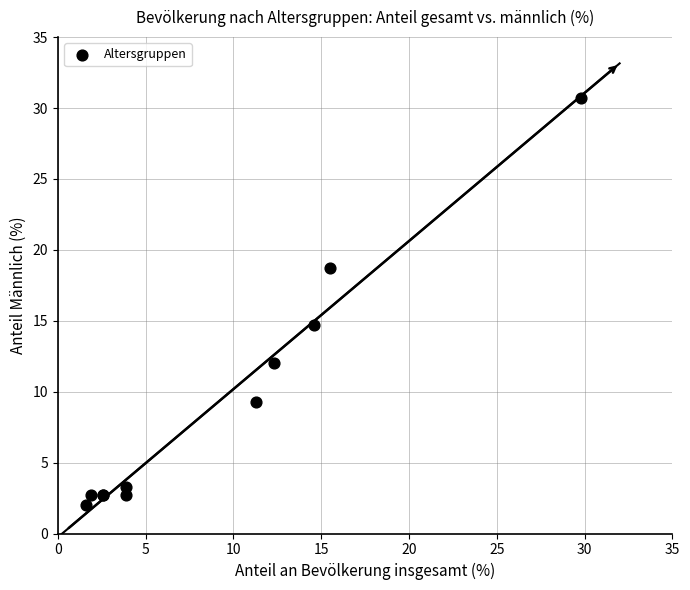

What Y value in the scatter plot is closest to 16?

14.7